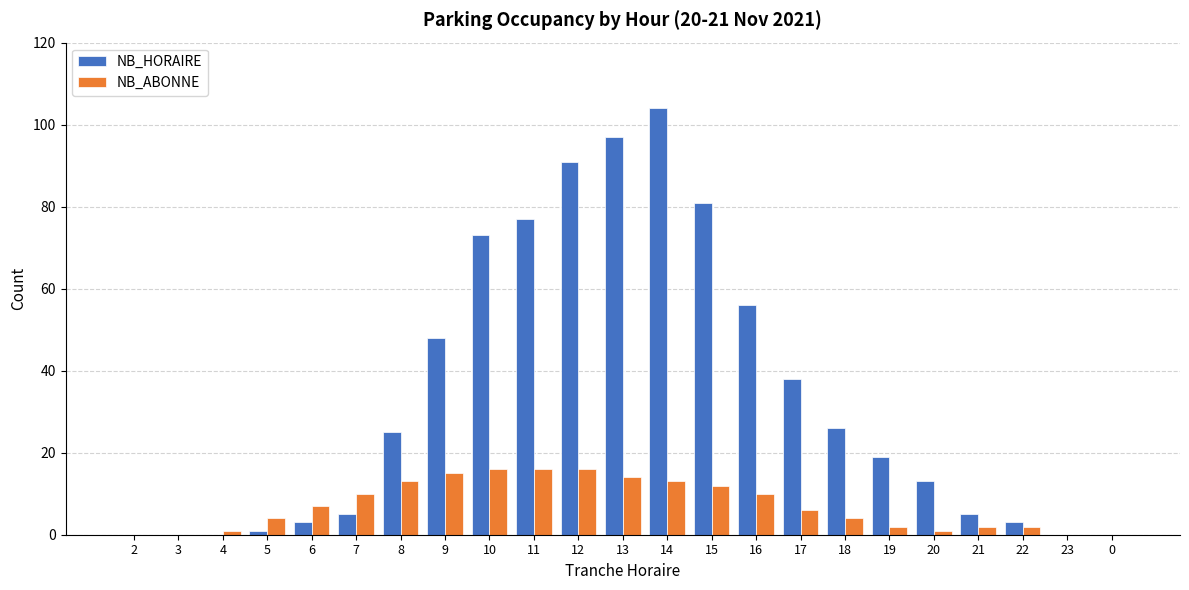

Which series has the largest range (max minus min)?

NB_HORAIRE